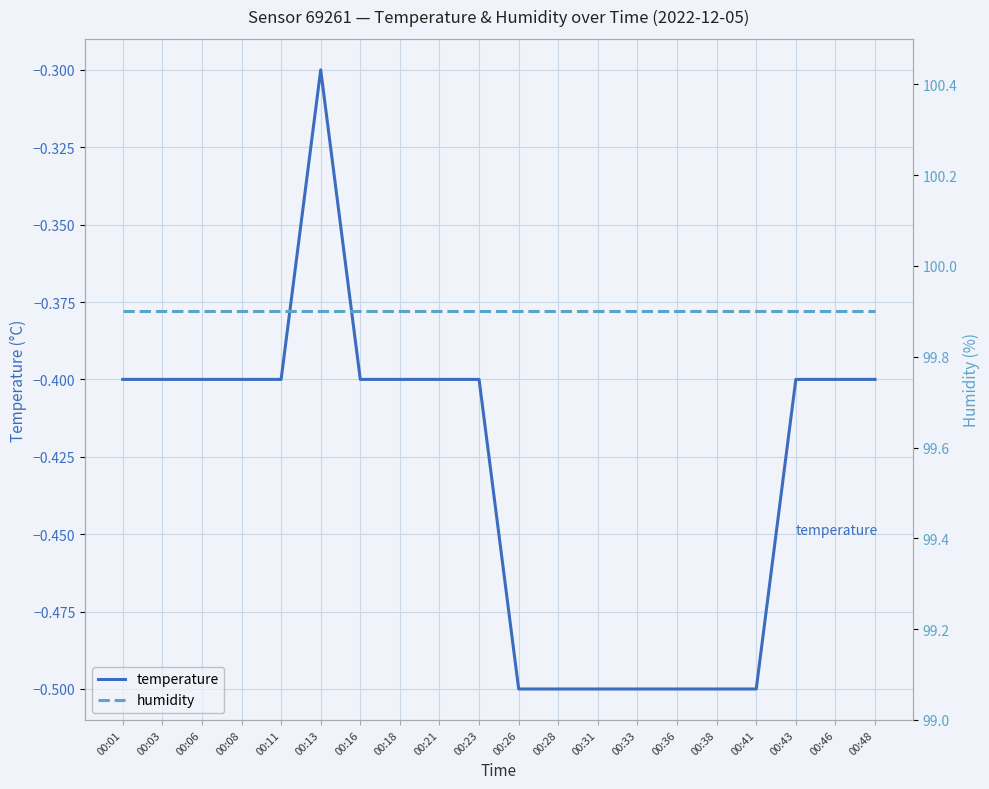

What is the difference between the temperature values at 00:36 and 00:11?

0.1